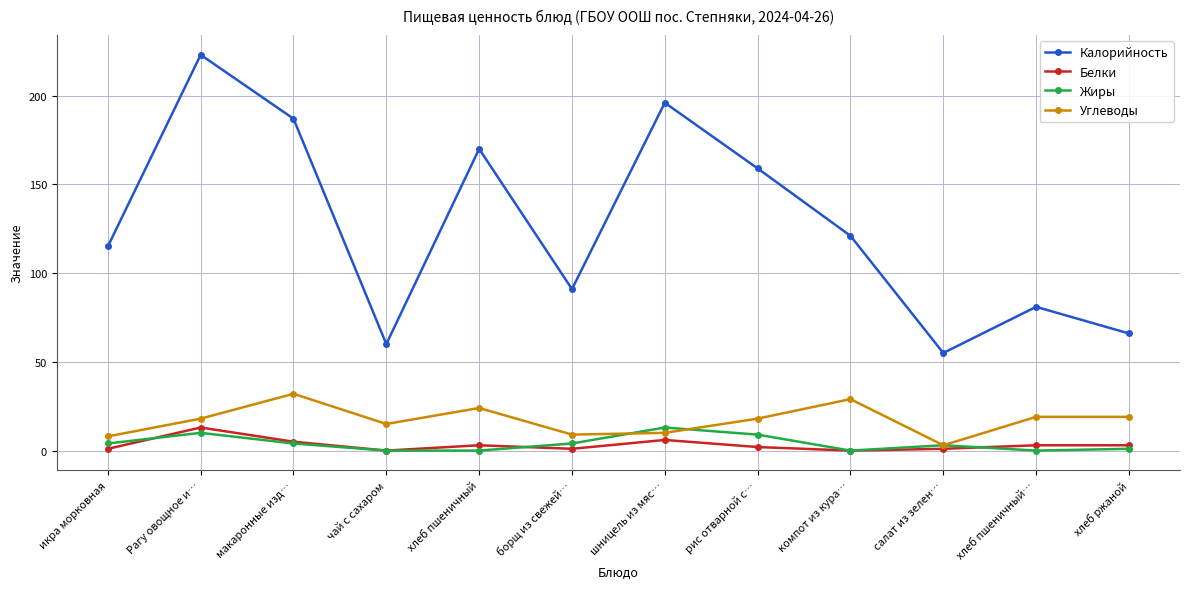

What is the maximum value shown in the chart?

223